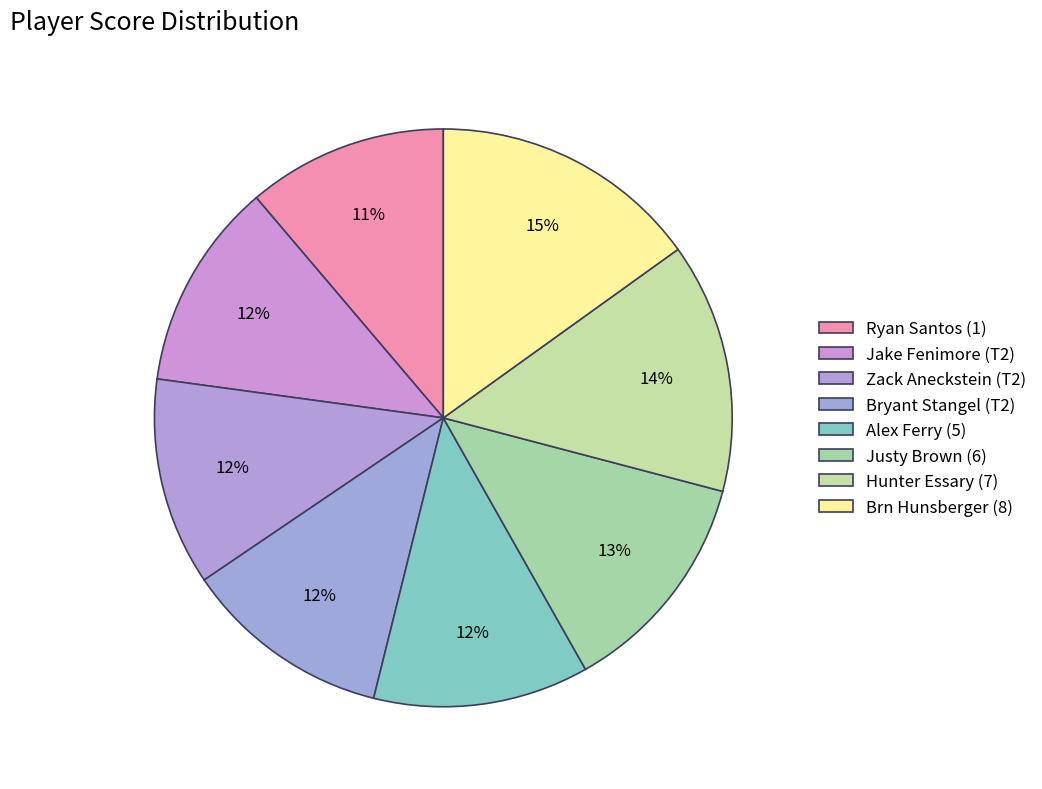

Which category has the biggest portion of the pie?

Brn Hunsberger (8)